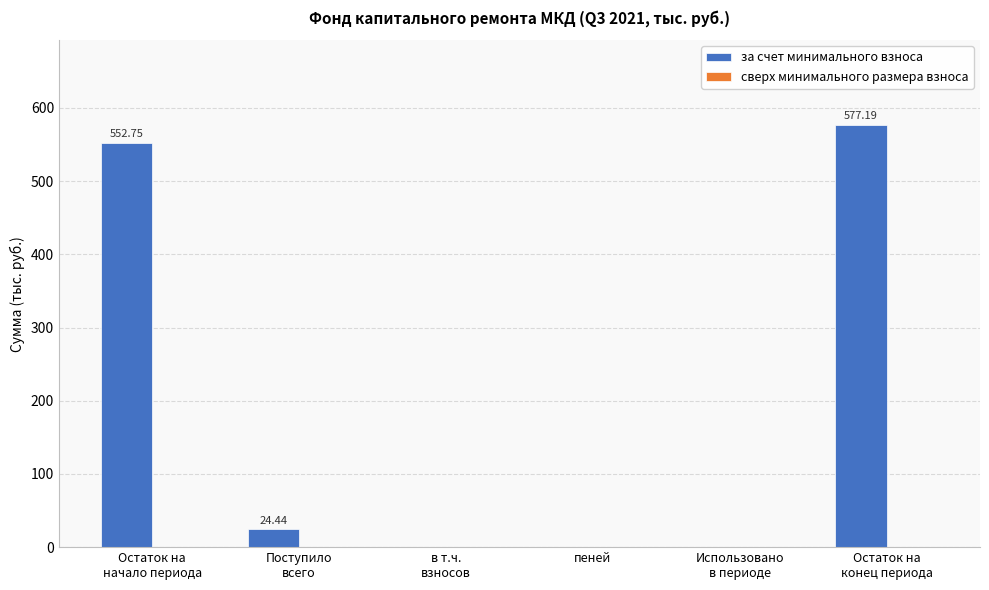

What is the sum of all values?

1154.4